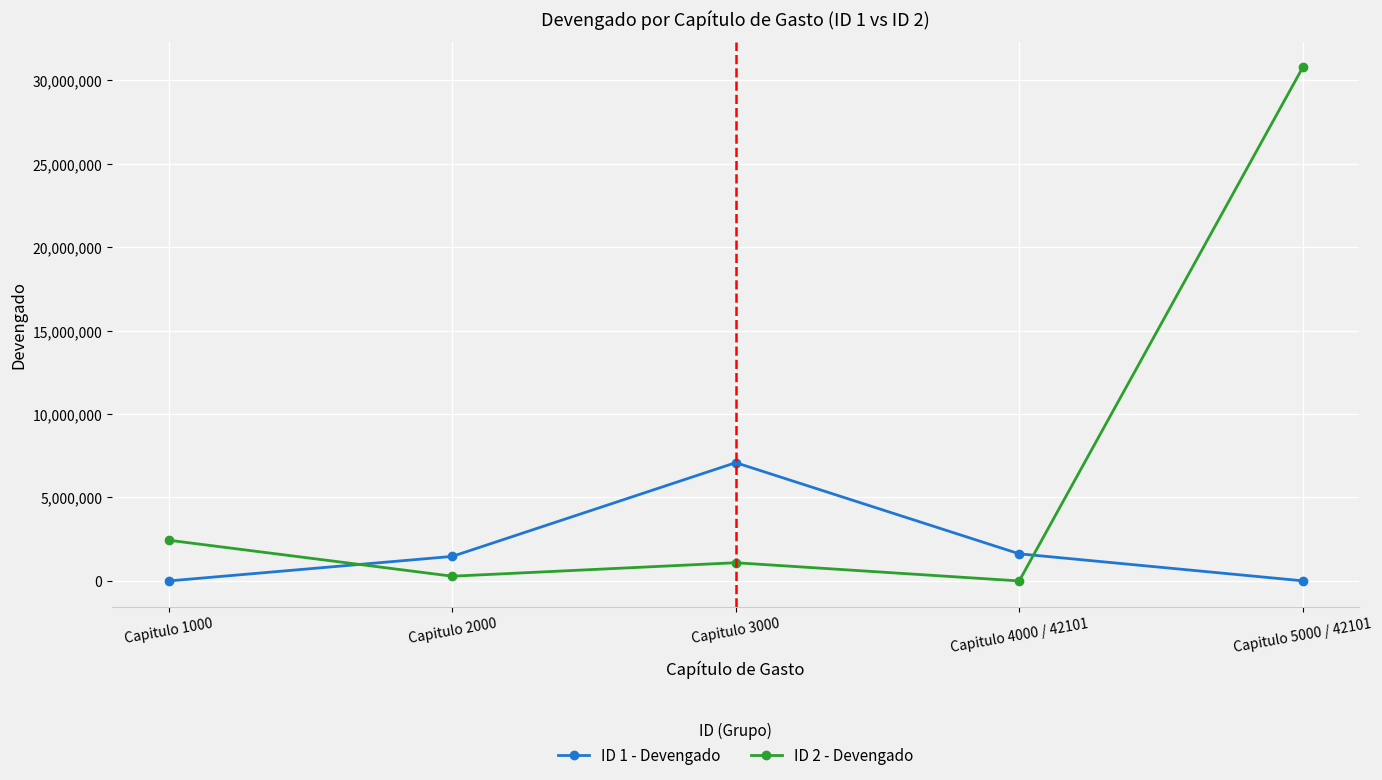

At which category is the sum across all series the highest?

Capitulo 5000 / 42101